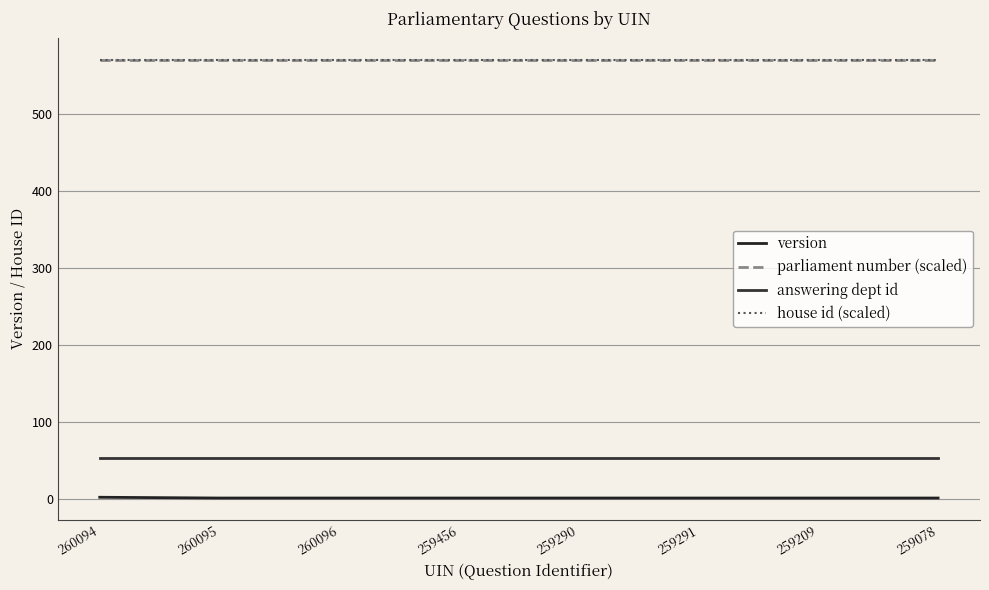

Does the chart have visible grid lines?

Yes